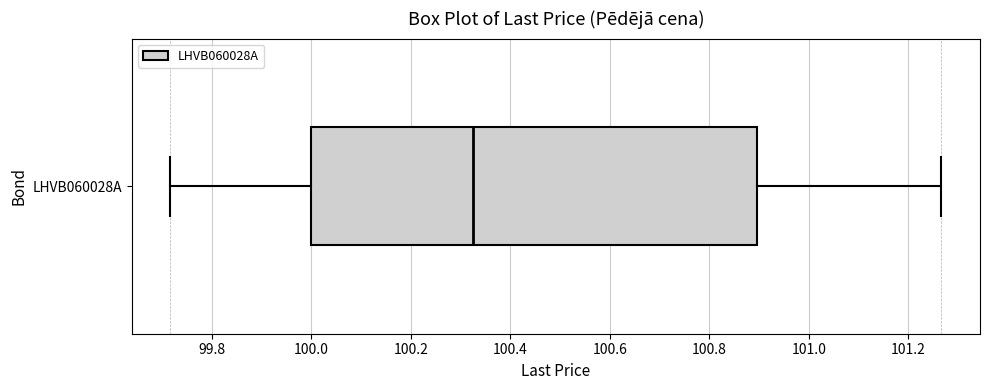

Read this box plot against the x-axis: the position of the median line, the range covered by the box, and the ends of both whiskers. The values are not printed on the chart, so give them approximately, as read against the axis.

median 100.32, box 100.00 to 100.90, whiskers 99.72 to 101.26